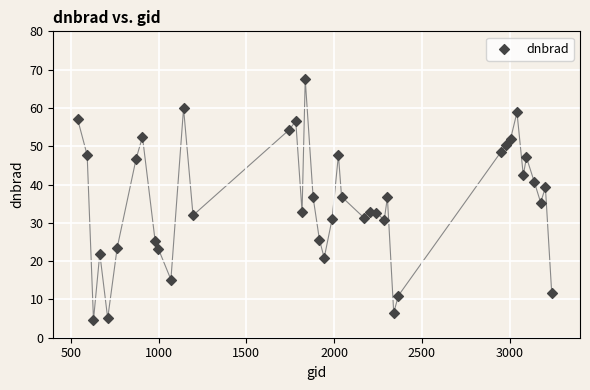

What is the range of X values (max minus min)?

2700.0